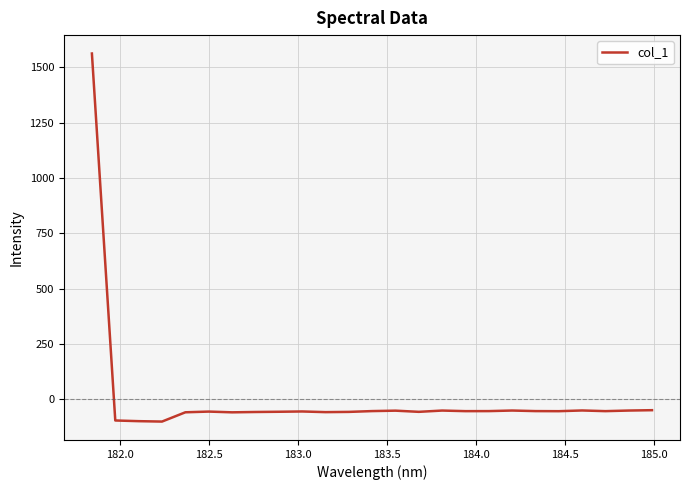

How many series are shown in this chart?

1